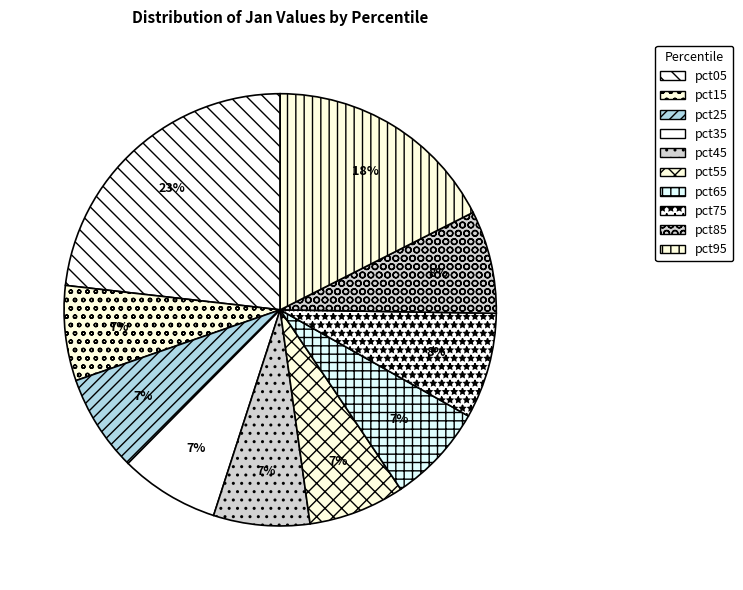

How many slices are in this pie chart?

10